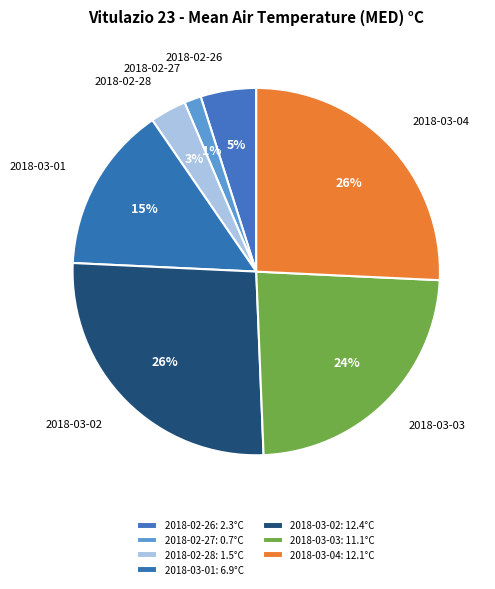

To the nearest percent, what is the combined percentage of 2018-02-28 and 2018-02-26?

8%